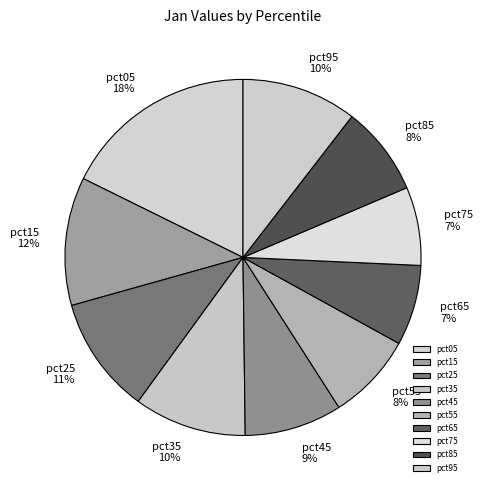

Do pct95 and pct05 together represent more than half of the pie?

No